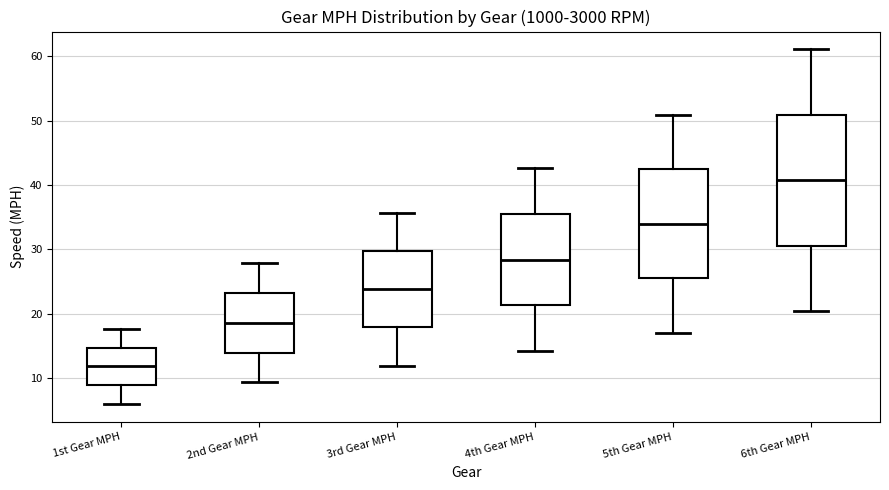

Which box's median line is the lowest?

1st Gear MPH